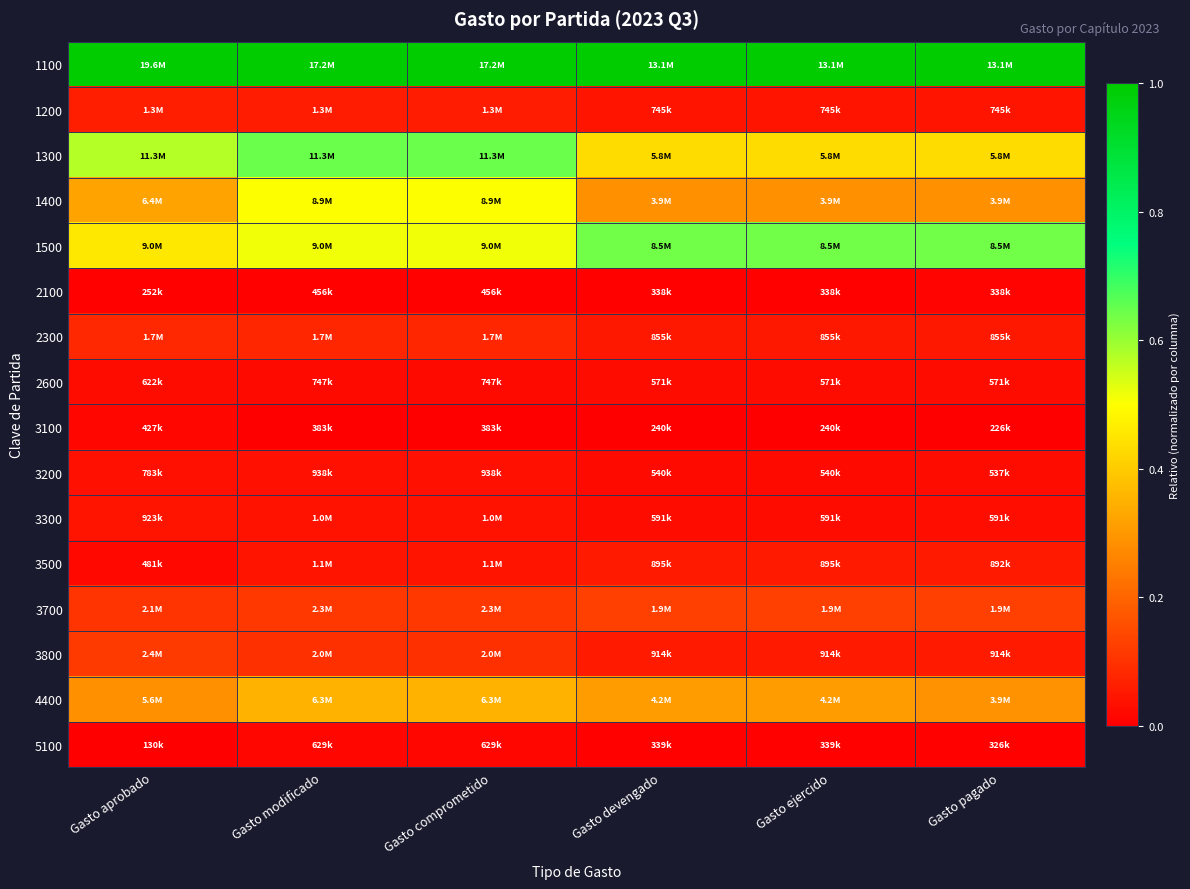

How many data points does each series have?

6